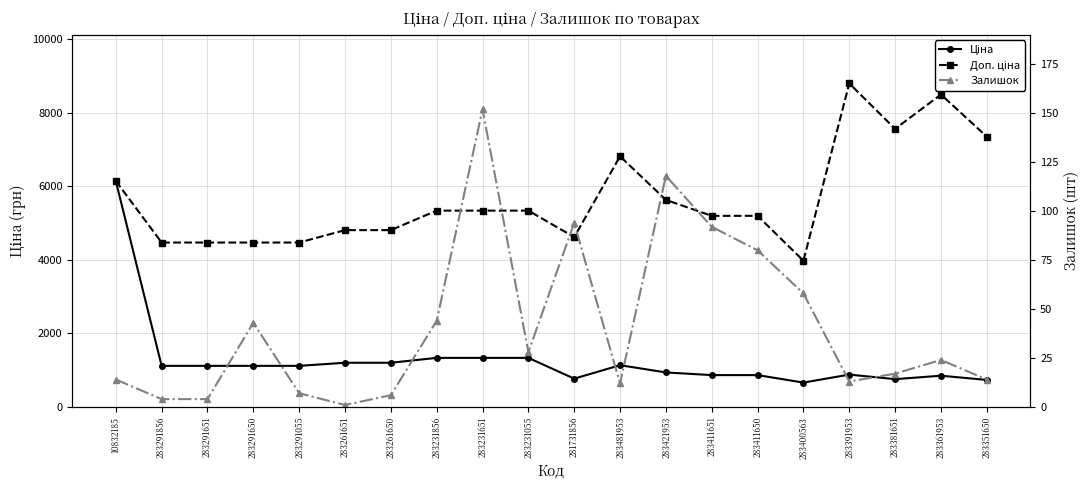

What is the highest value of the Доп. ціна series?

8794.5